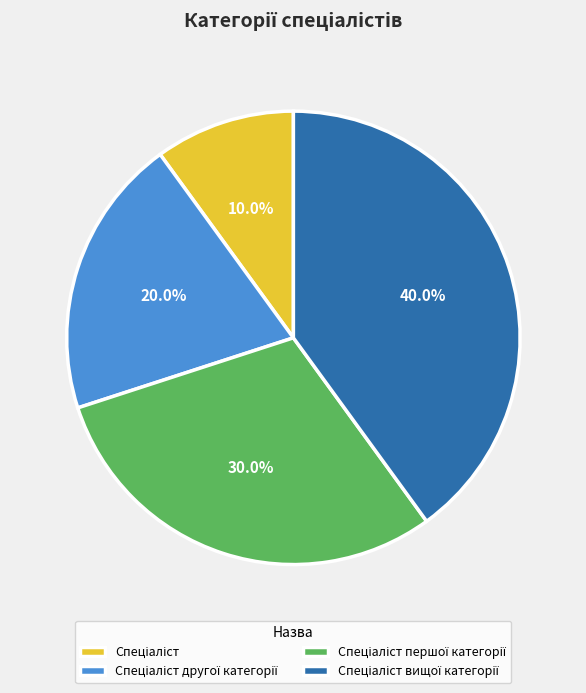

Is there any slice that represents more than half of the pie?

No